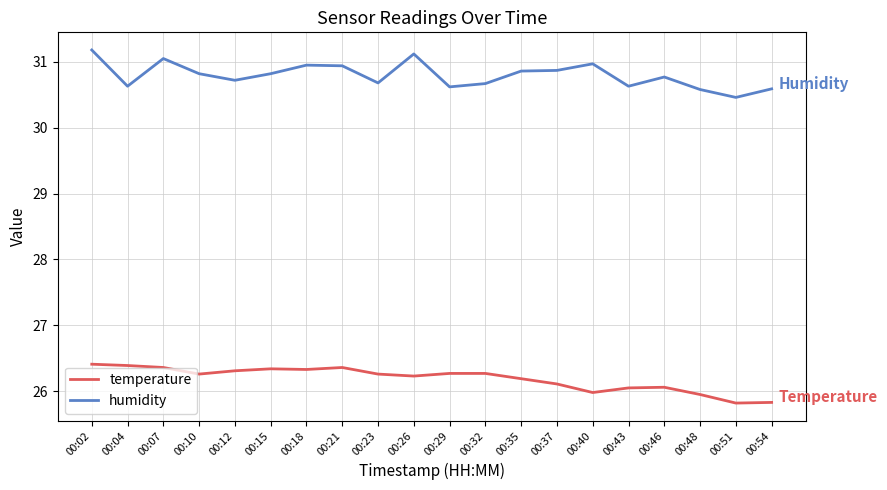

List the series in order of their peak value, highest first.

humidity, temperature